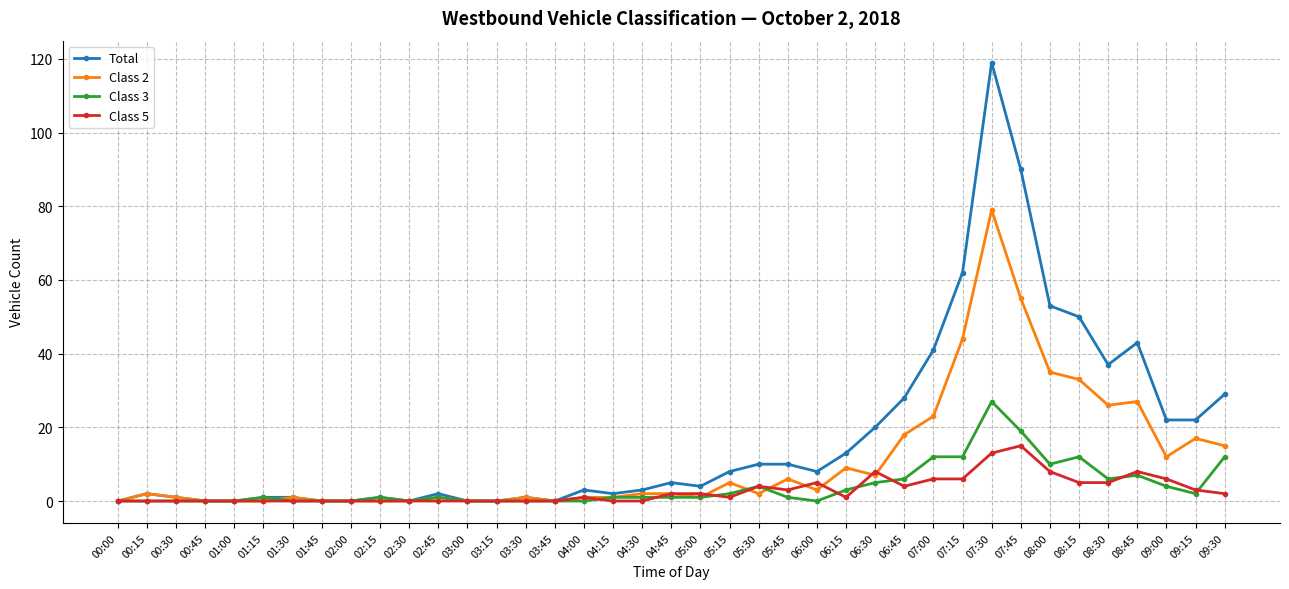

How many series are shown in this chart?

4